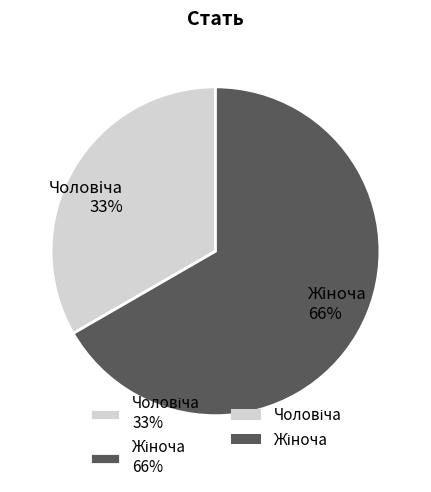

What is the total percentage of Чоловіча and Жіноча?

100.0%